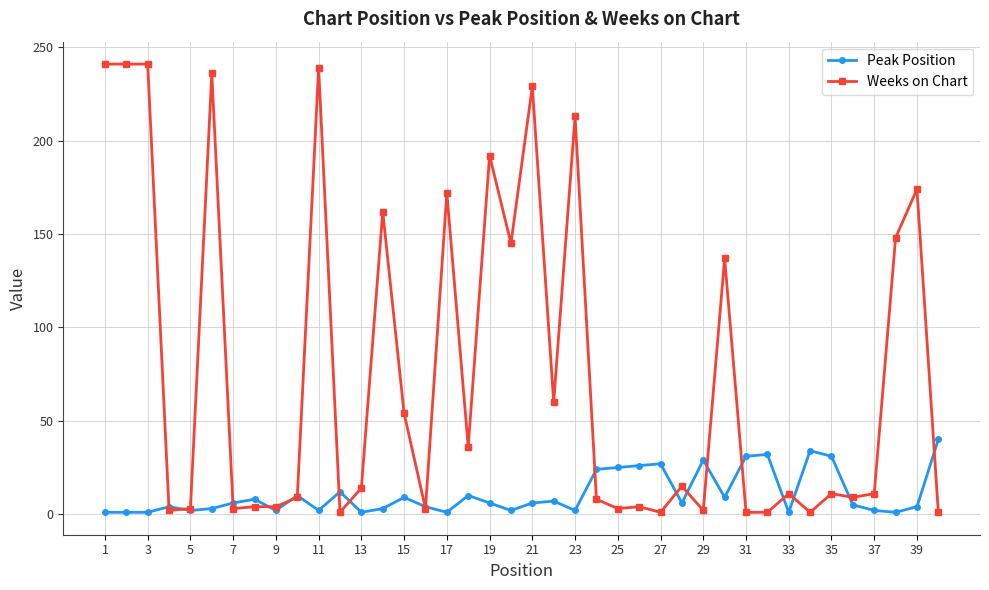

Which series has the largest total across all categories?

Weeks on Chart